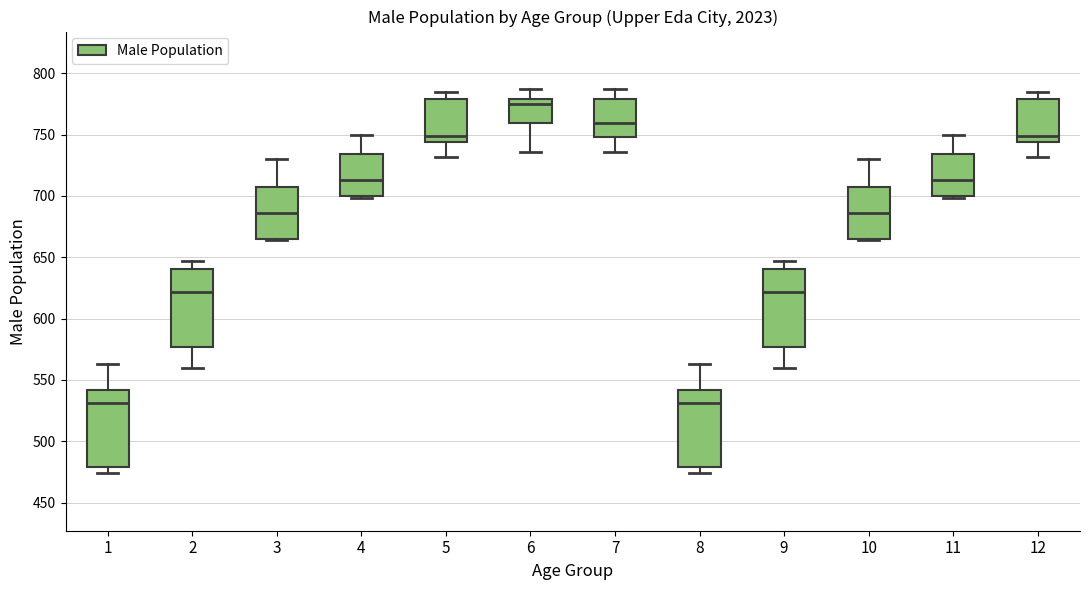

Reading left to right, read every box against the y-axis: the position of its median line, the range the box covers, and the ends of its whiskers. The values are not printed on the chart, so give them approximately, as read against the axis.

1: median 530, box 480 to 540, whiskers 475 to 565
2: median 620, box 575 to 640, whiskers 560 to 645
3: median 685, box 665 to 705, whiskers 665 to 730
4: median 715, box 700 to 735, whiskers 700 (just below the box's lower edge) to 750
5: median 750, box 745 to 780, whiskers 730 to 785
6: median 775, box 760 to 780, whiskers 735 to 785
7: median 760, box 750 to 780, whiskers 735 to 785
8: median 530, box 480 to 540, whiskers 475 to 565
9: median 620, box 575 to 640, whiskers 560 to 645
10: median 685, box 665 to 705, whiskers 665 to 730
11: median 715, box 700 to 735, whiskers 700 (just below the box's lower edge) to 750
12: median 750, box 745 to 780, whiskers 730 to 785